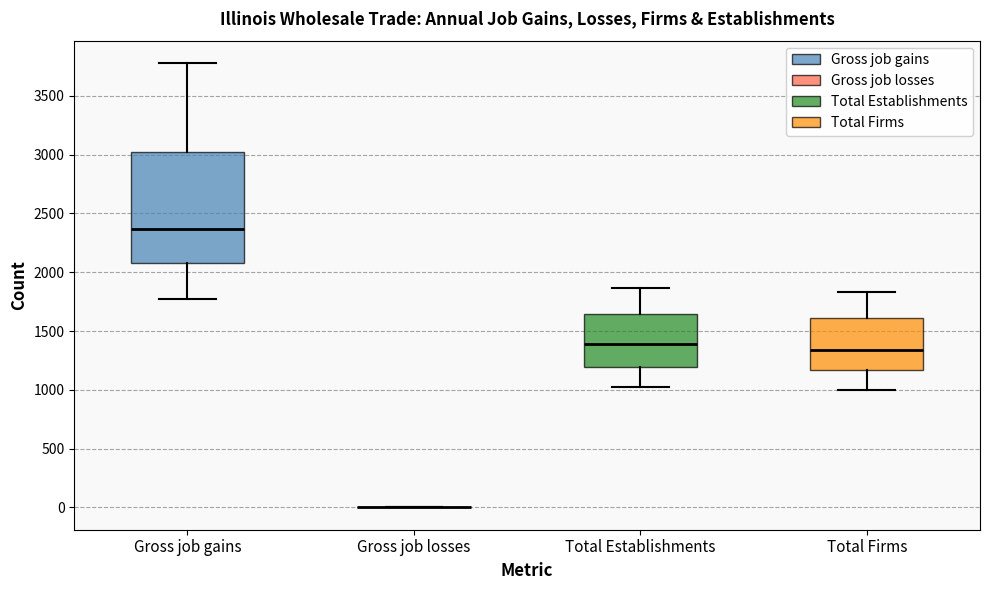

Reading left to right, transcribe this box plot: for each box, give where its median line is, the range the box spans, and where its two whiskers end, as read against the y-axis. The values are not printed on the chart, so give them approximately, as read against the axis.

Gross job gains: median 2350, box 2100 to 3000, whiskers 1750 to 3800
Gross job losses: box collapsed to a line at 0, whiskers 0 to 0
Total Establishments: median 1400, box 1200 to 1650, whiskers 1050 to 1850
Total Firms: median 1350, box 1150 to 1600, whiskers 1000 to 1850